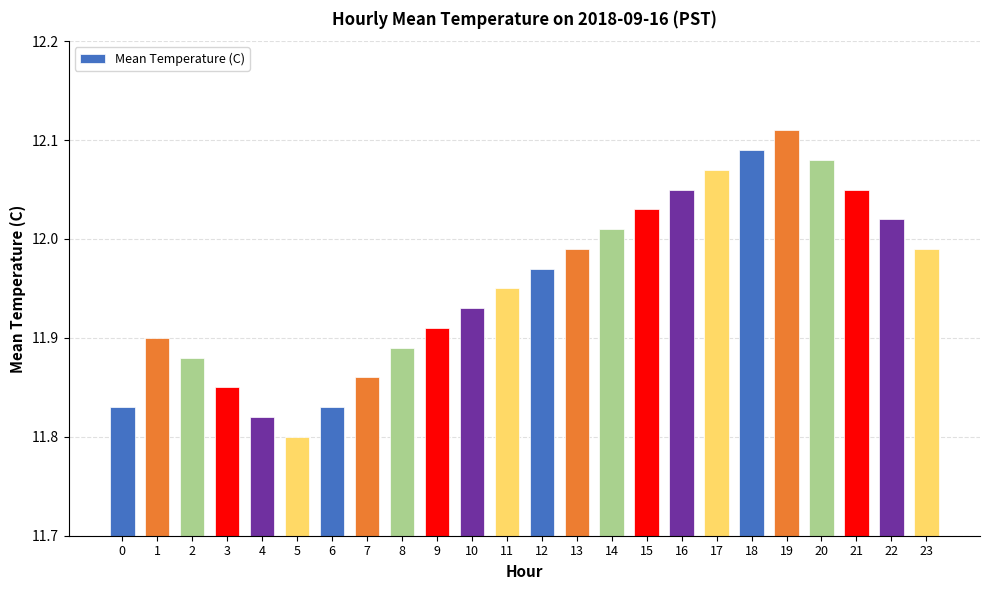

What is the difference between the second highest and minimum values?

0.3